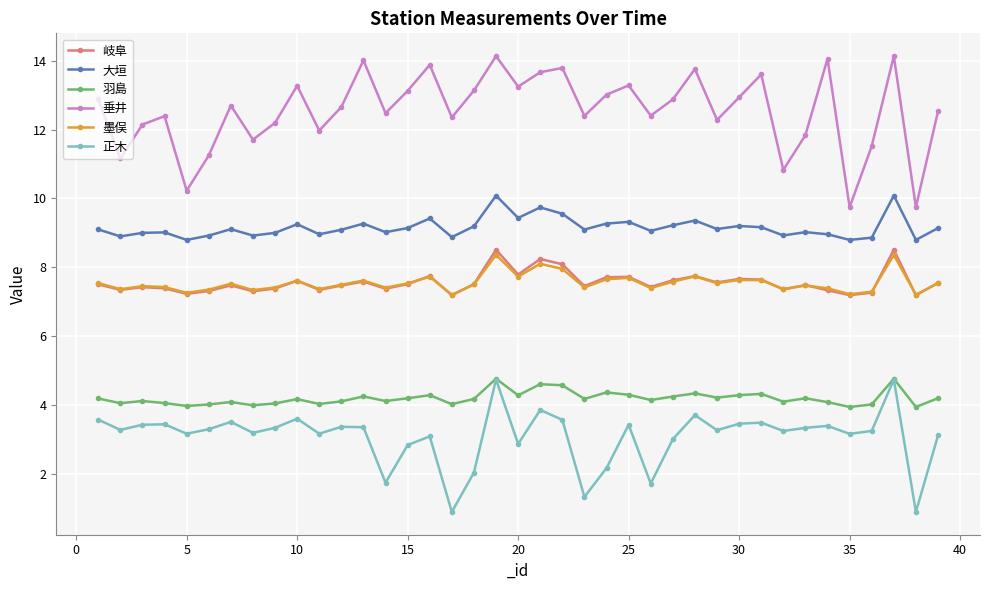

What is the smallest value displayed?

0.9